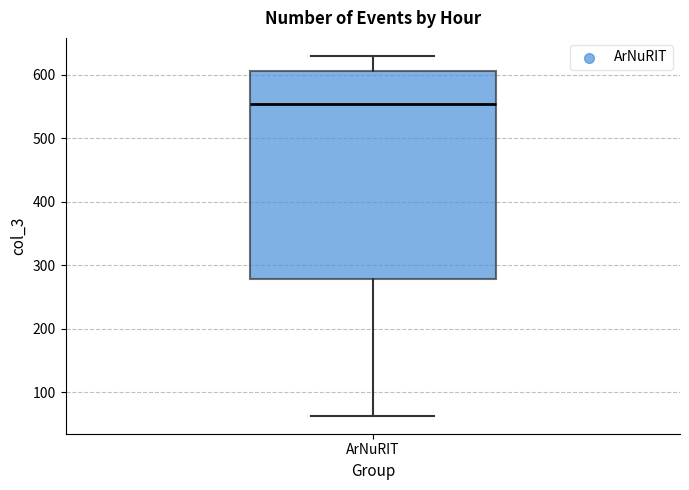

Read this box plot against the y-axis: the position of the median line, the range covered by the box, and the ends of both whiskers. The values are not printed on the chart, so give them approximately, as read against the axis.

median 550, box 280 to 610, whiskers 60 to 630